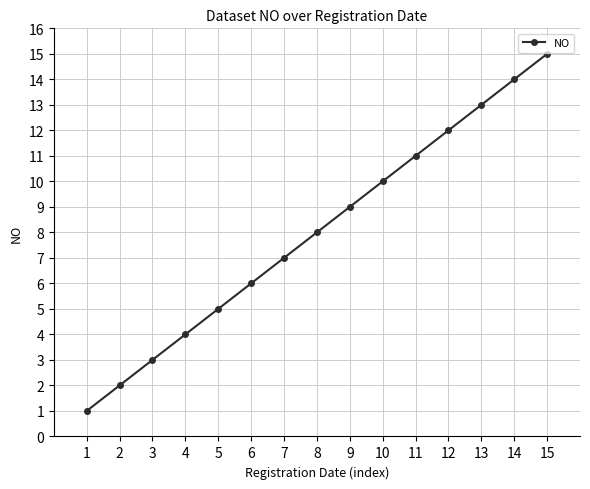

True or false: there are more than 2 points higher than both neighbors.

False